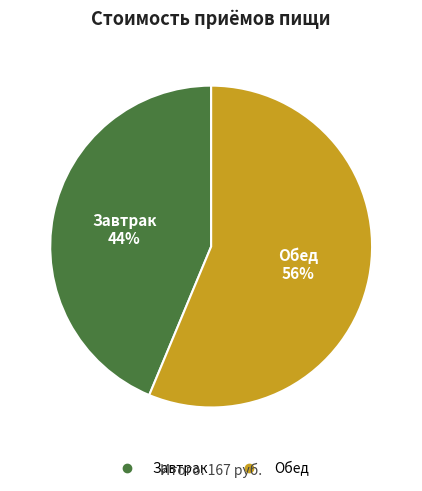

What percentage is the Завтрак slice, to the nearest percent?

44%